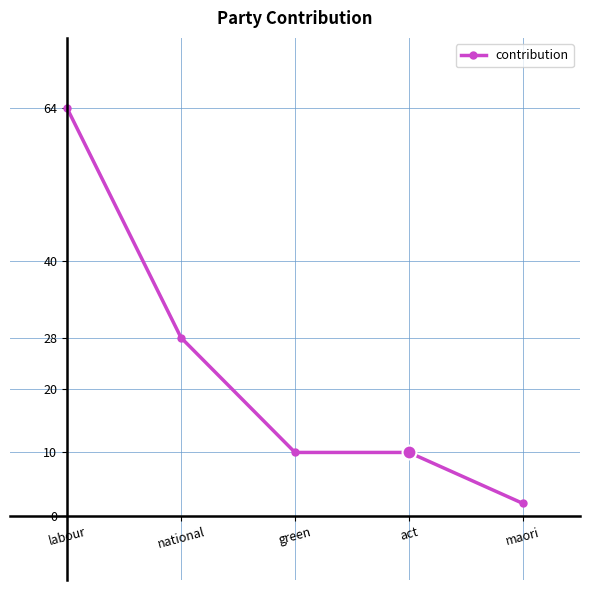

How many categories are shown in the chart?

5